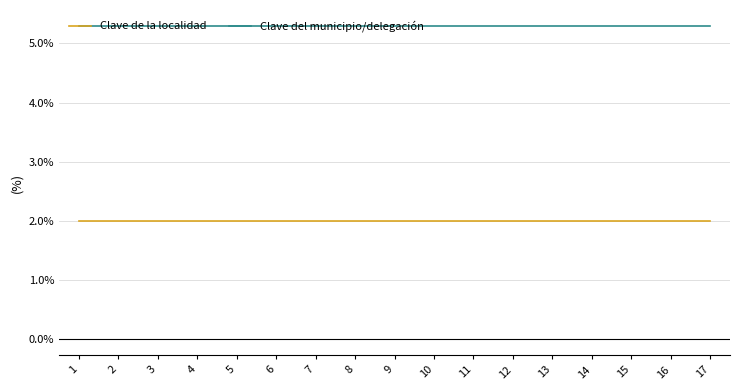

Rank the series by their average value, from lowest to highest.

Clave de la localidad, Clave del municipio/delegación